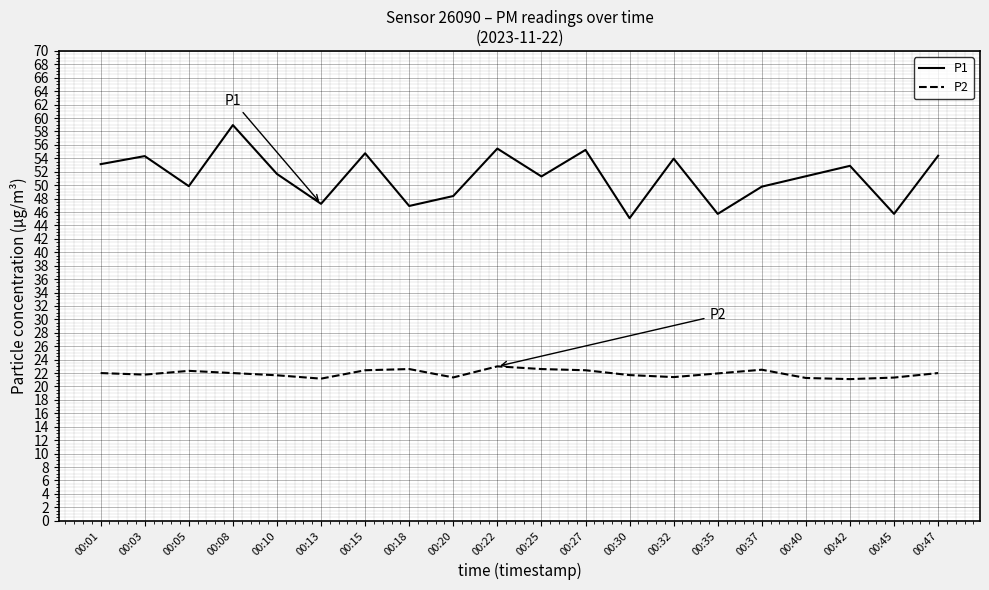

List the series in order of their overall mean, lowest first.

P2, P1